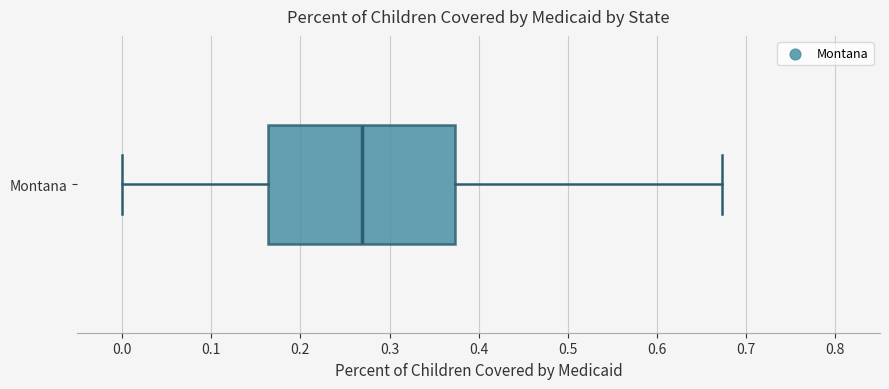

Transcribe this box plot: give where the median line is, the range the box spans, and where the two whiskers end, as read against the x-axis. The values are not printed on the chart, so give them approximately, as read against the axis.

median 0.27, box 0.16 to 0.37, whiskers 0.00 to 0.67